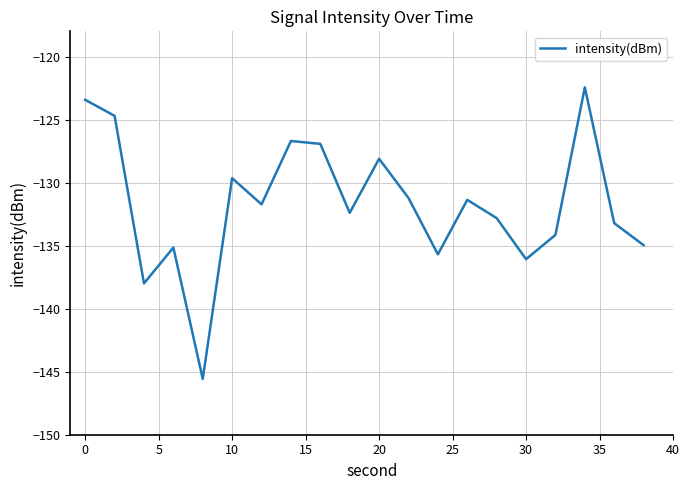

What is the sum of all values?

-2634.3